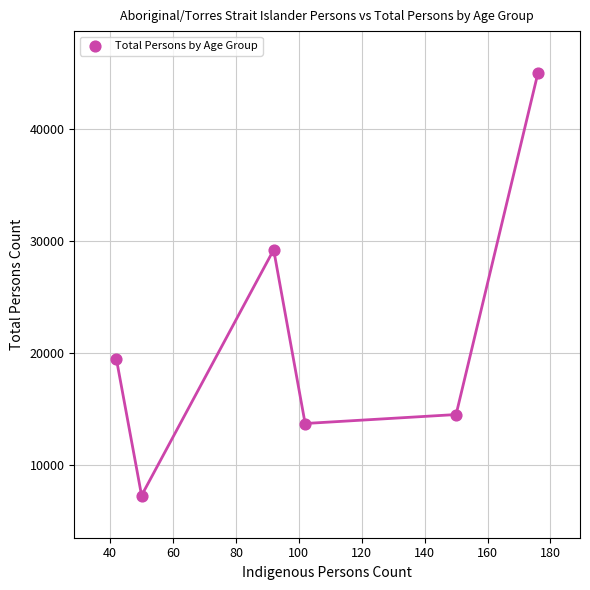

What is the average X value?

102